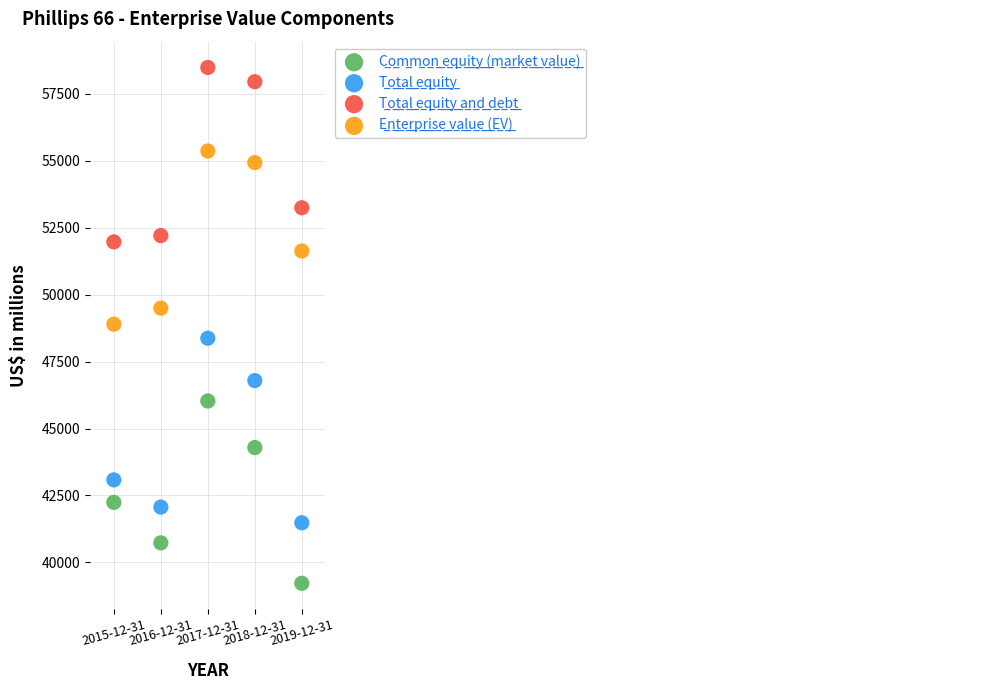

Across all data points, what is the range of Y values (max minus min)?

19261